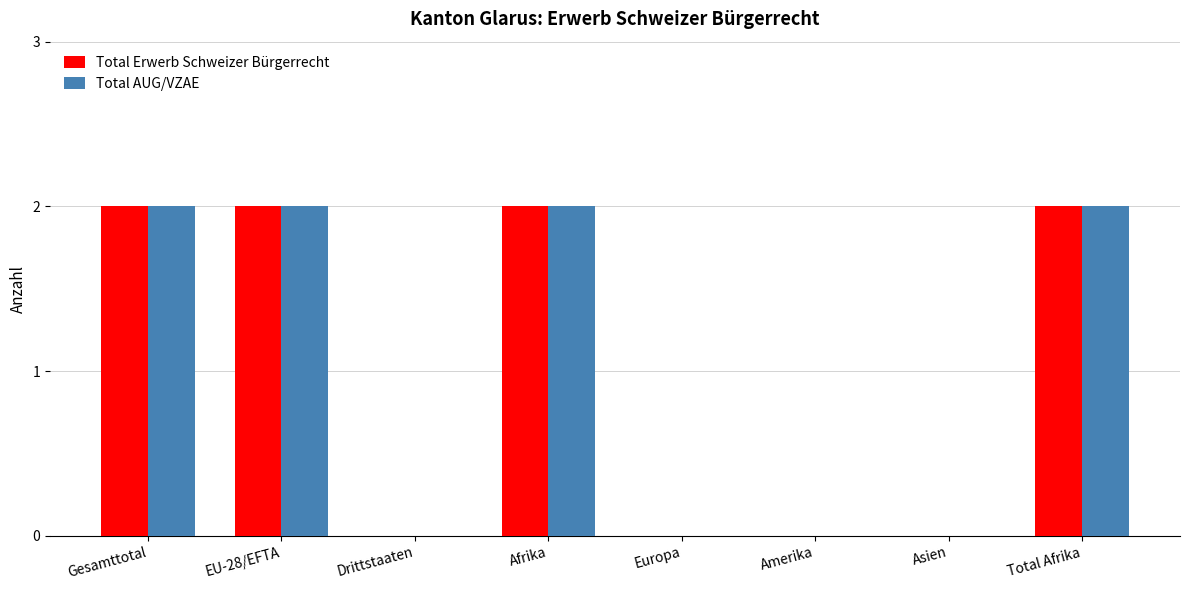

What is the total value across all series at Total Afrika?

4